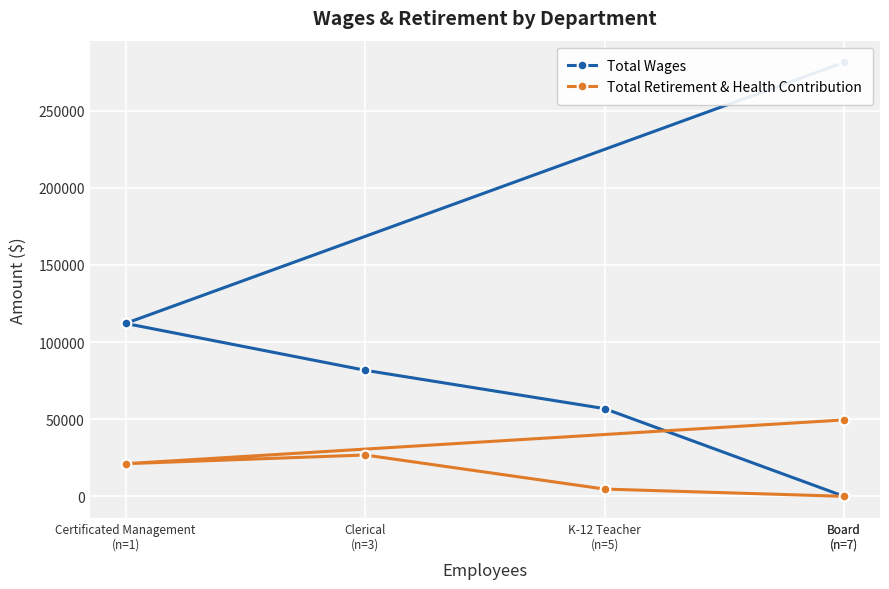

True or false: Total Wages and Total Retirement & Health Contribution cross at least once.

False